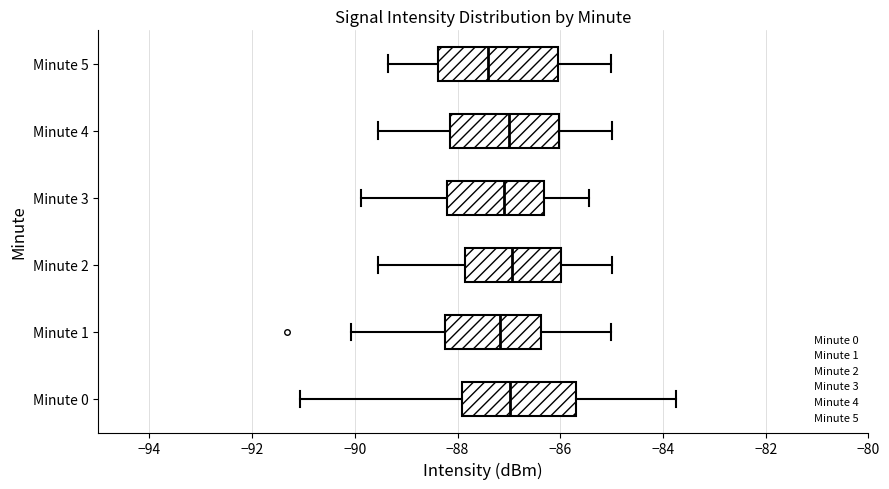

Where is the left edge of the box for Minute 4 on the x-axis? The values are not printed on the chart, so give them approximately, as read against the axis.

-88.2